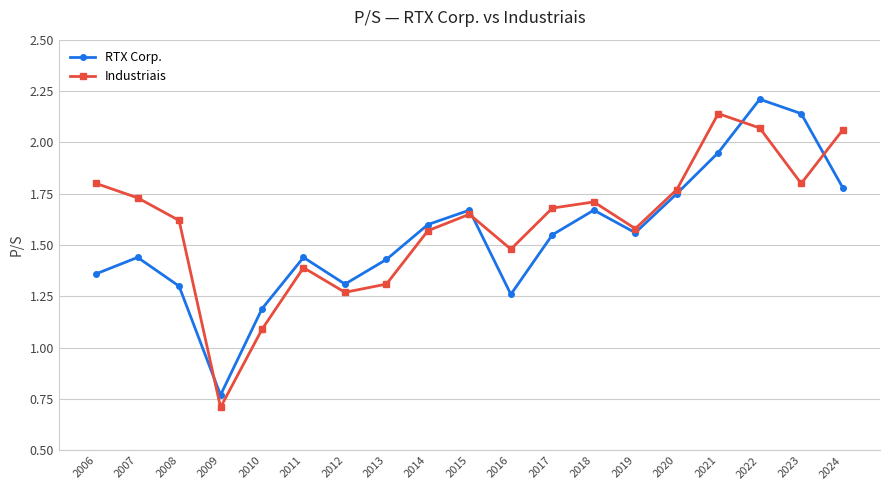

Which series has the largest total across all categories?

Industriais